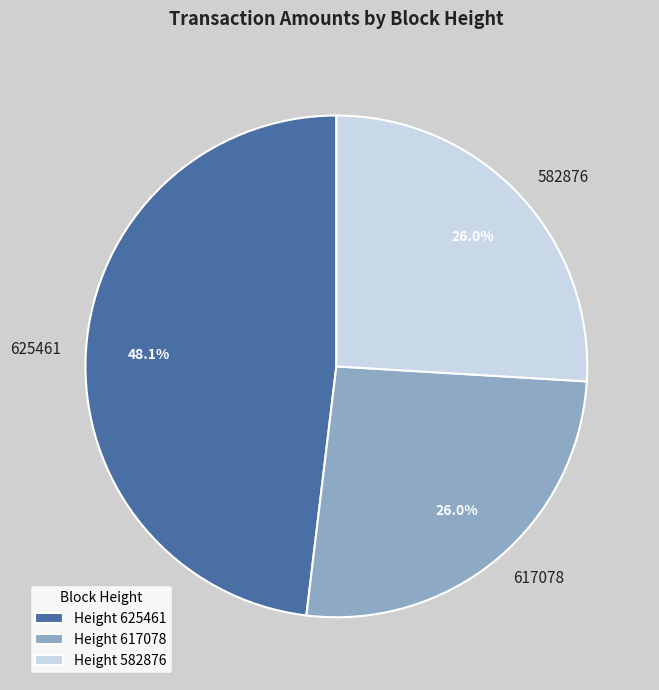

Is there a majority slice in this chart?

No